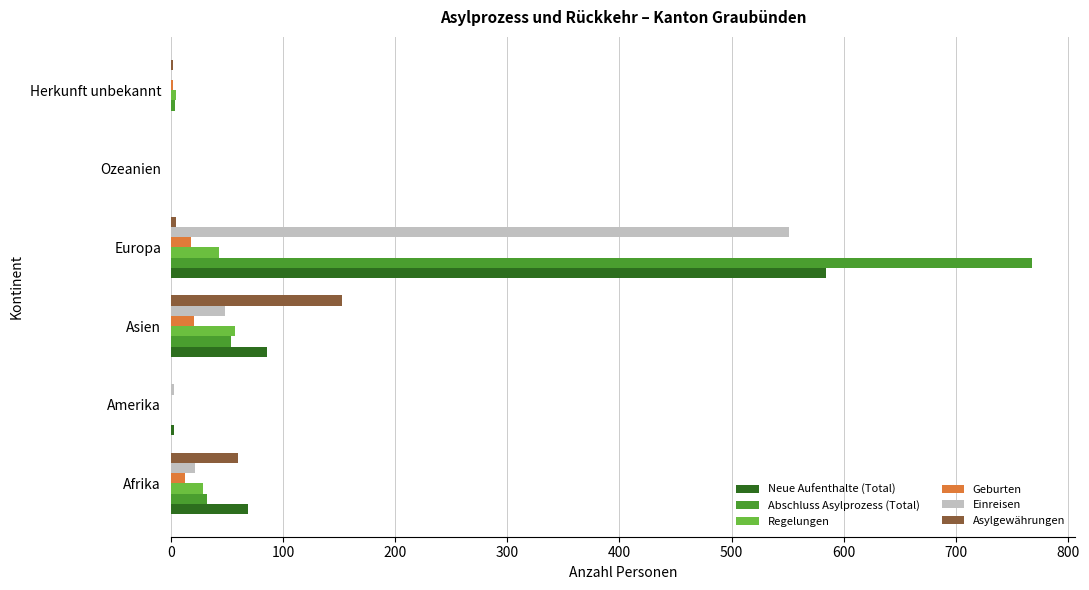

Count the number of data series in this chart.

6